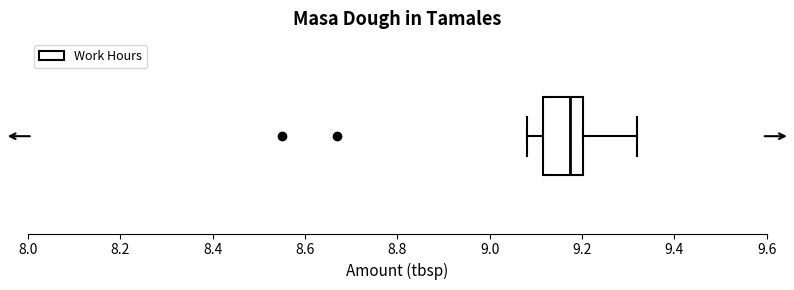

Transcribe this box plot: give where the median line is, the range the box spans, and where the two whiskers end, as read against the x-axis. The values are not printed on the chart, so give them approximately, as read against the axis.

median 9.18, box 9.12 to 9.20, whiskers 9.08 to 9.32